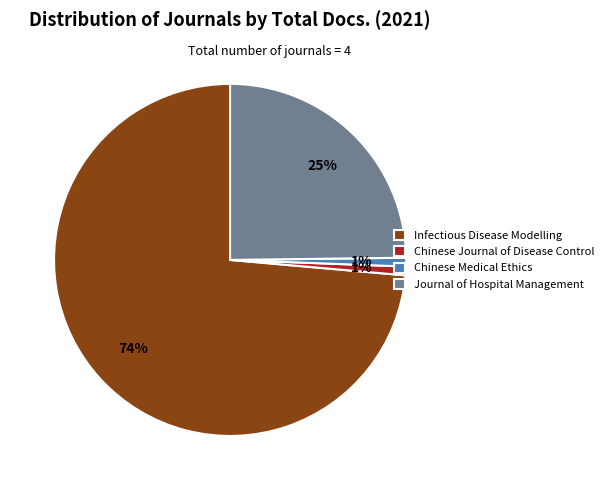

To the nearest percent, what is the average slice percentage?

25%